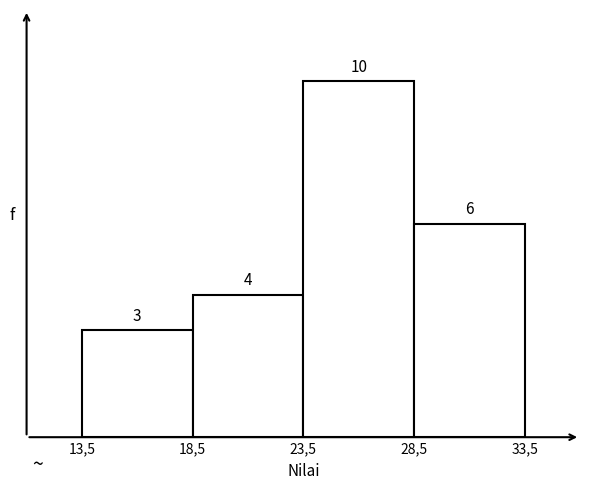

Reading left to right, list all the values displayed in this chart.

13,5=3	18,5=4	23,5=10	28,5=6